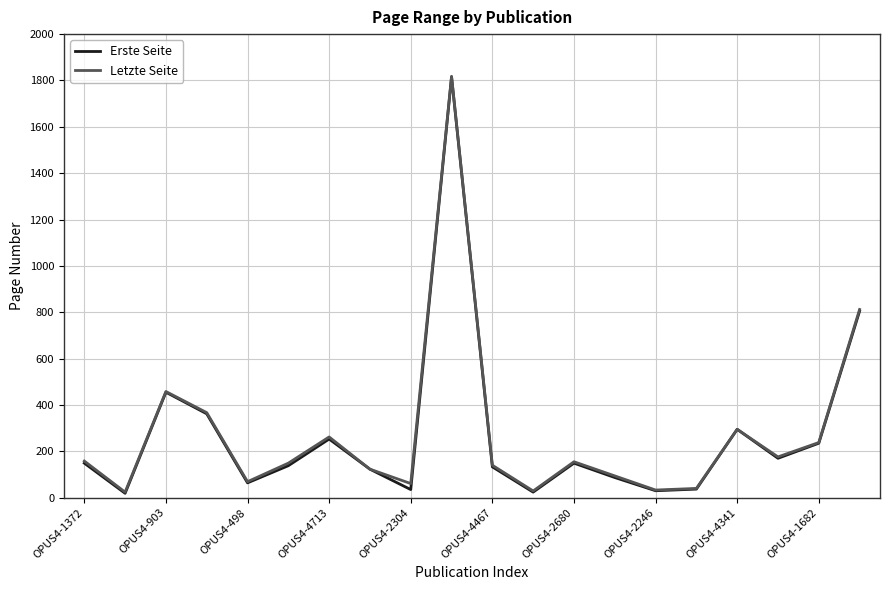

Does the chart display data point markers on the line(s)?

No